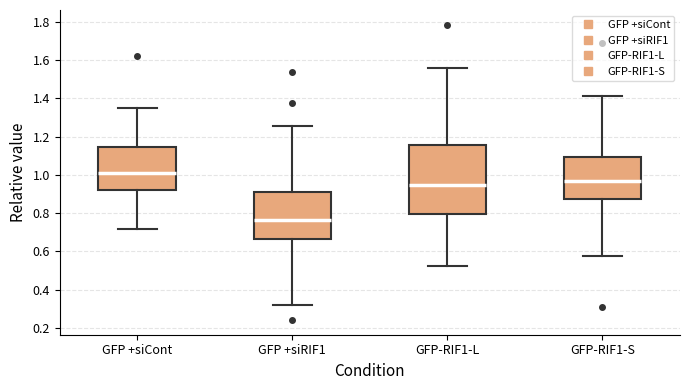

Where is the lower edge of the box for GFP-RIF1-L on the y-axis? The values are not printed on the chart, so give them approximately, as read against the axis.

0.80